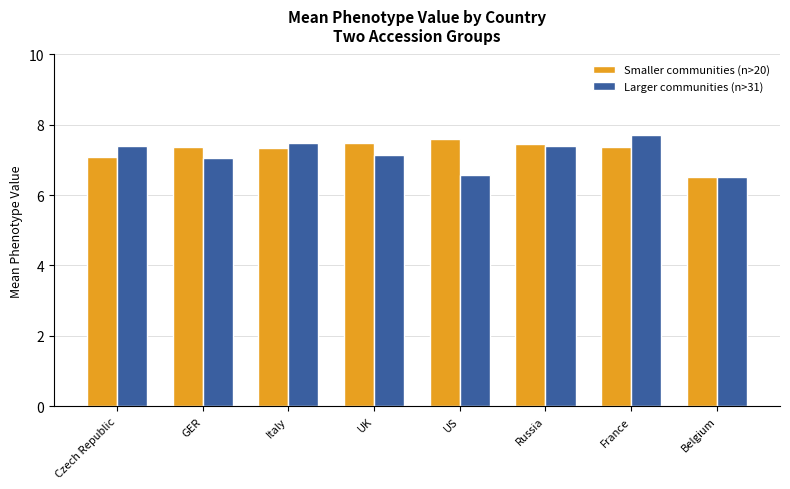

How many data points in Smaller communities (n>20) are less than 7?

1